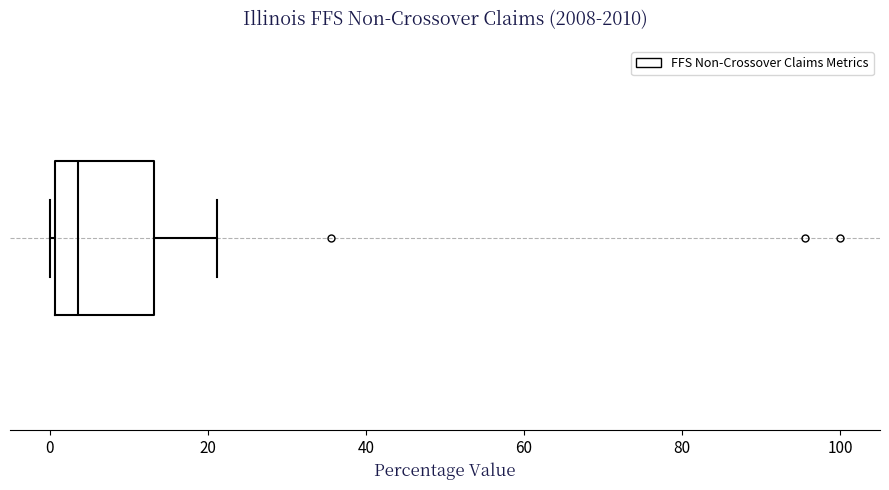

Transcribe this box plot: give where the median line is, the range the box spans, and where the two whiskers end, as read against the x-axis. The values are not printed on the chart, so give them approximately, as read against the axis.

median 4, box 0 to 14, whiskers 0 (just left of the box's left edge) to 22